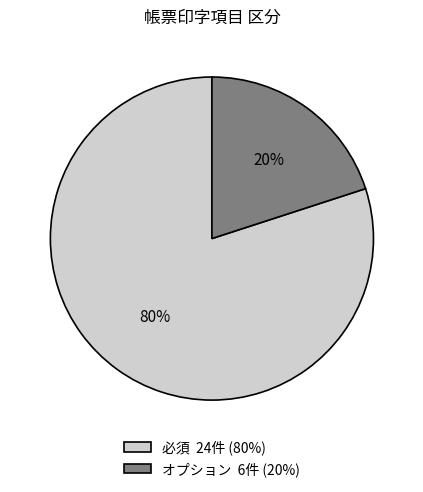

Count the number of slices in the pie.

2